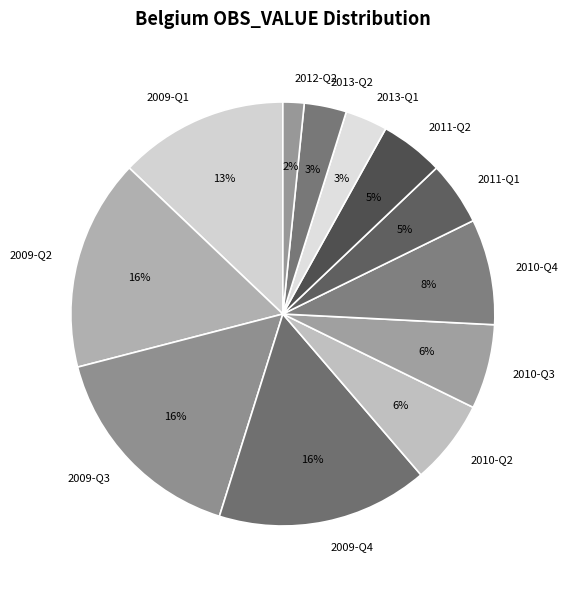

Is it true that 2009-Q1 is 13% of the pie?

True